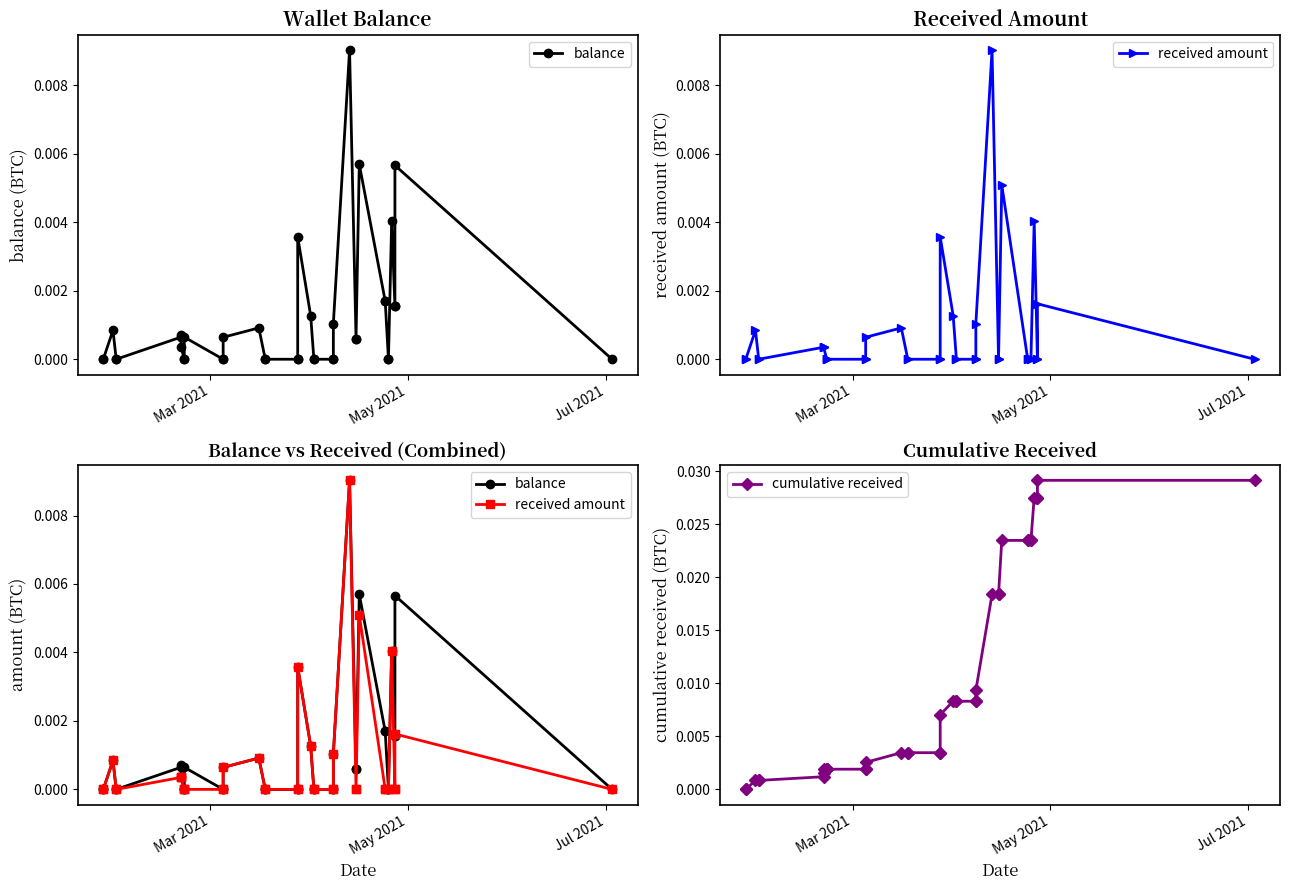

True or false: cumulative received and balance cross at least once.

False